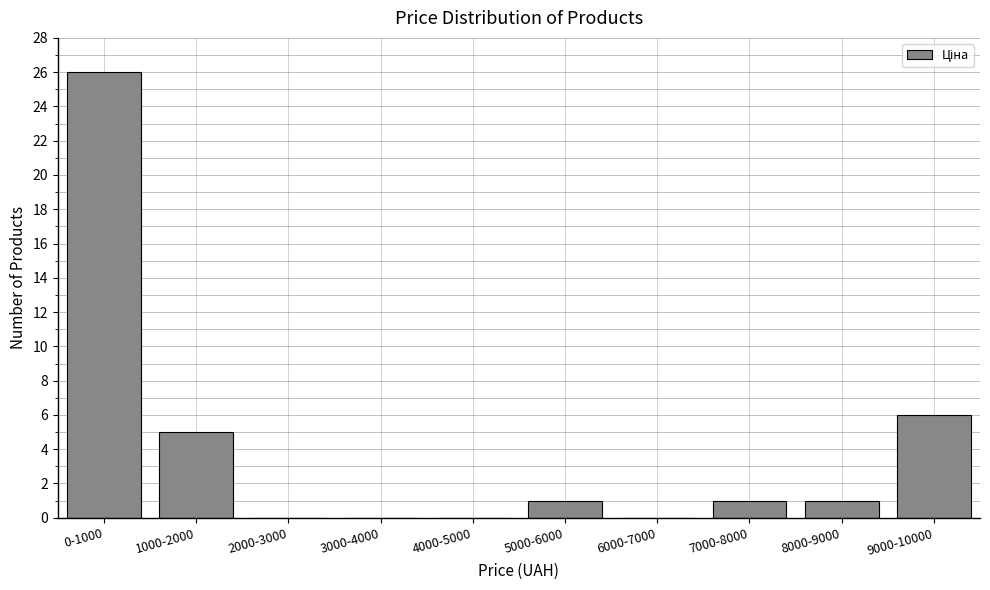

Reading left to right, extract all data points from this chart.

0-1000=26	1000-2000=5	2000-3000=0	3000-4000=0	4000-5000=0	5000-6000=1	6000-7000=0	7000-8000=1	8000-9000=1	9000-10000=6